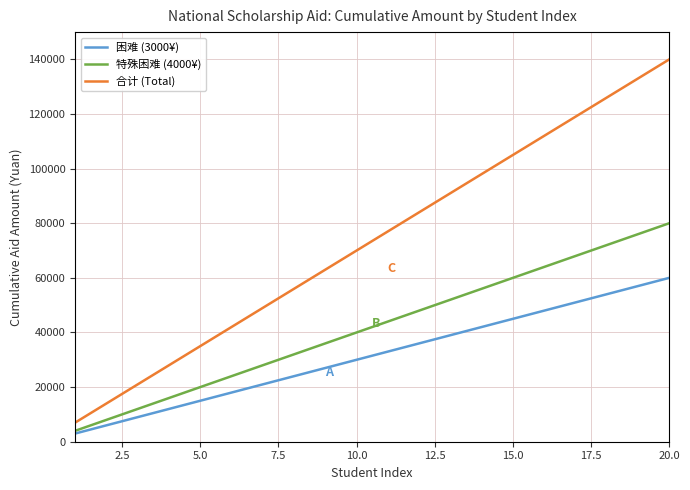

List the series in order of their overall mean, highest first.

合计 (Total), 特殊困难 (4000¥), 困难 (3000¥)